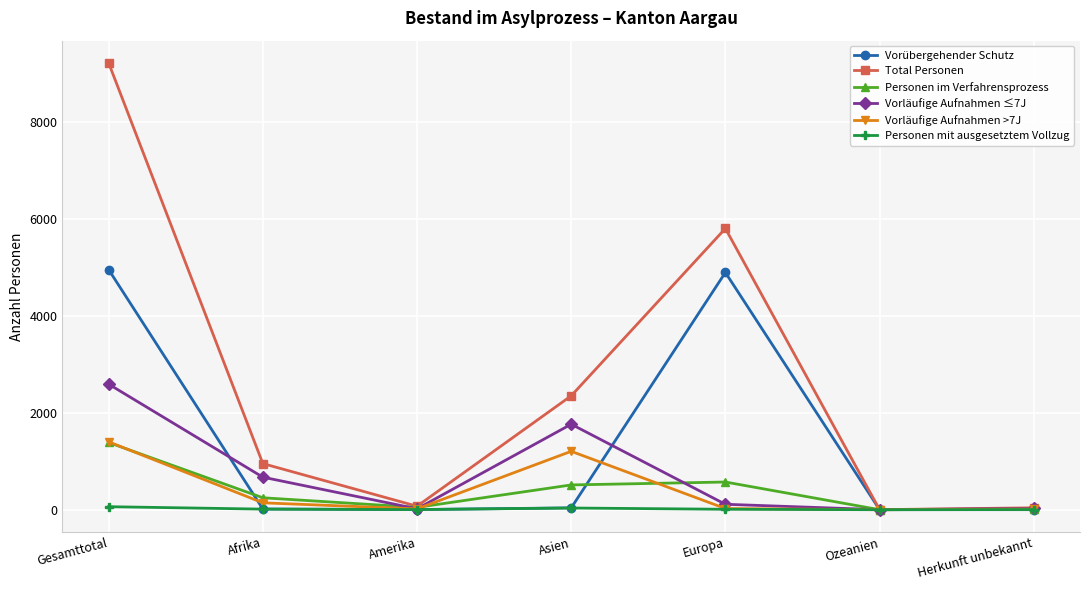

What is the difference between the second highest and second lowest values in the Personen im Verfahrensprozess series?

561